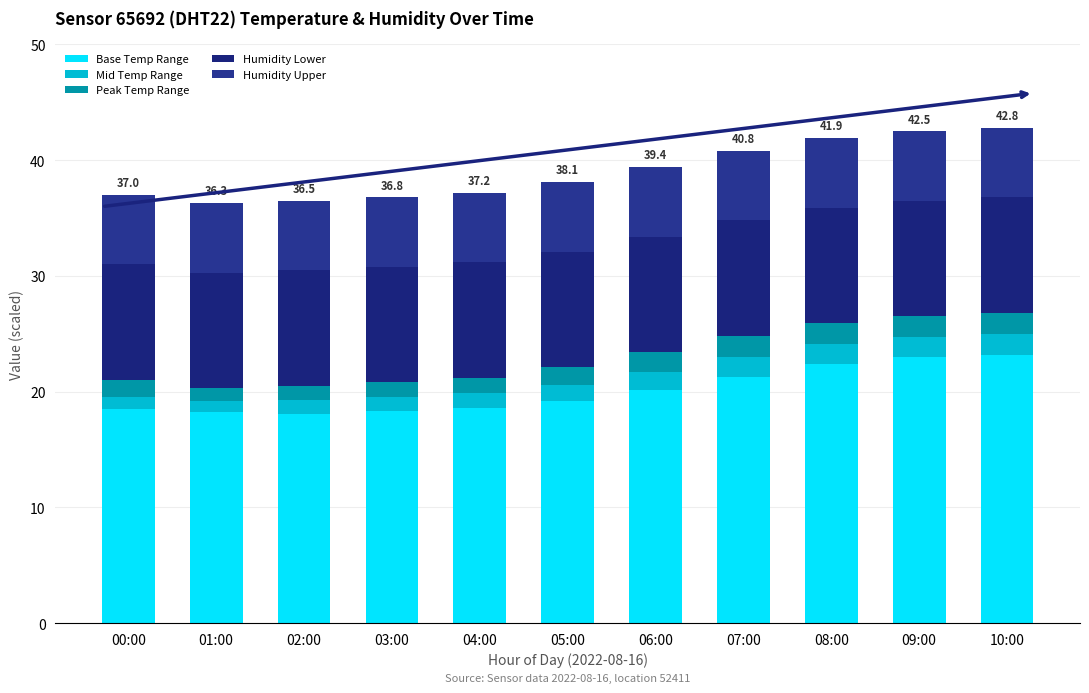

What is the average value of the Peak Temp Range series?

1.5